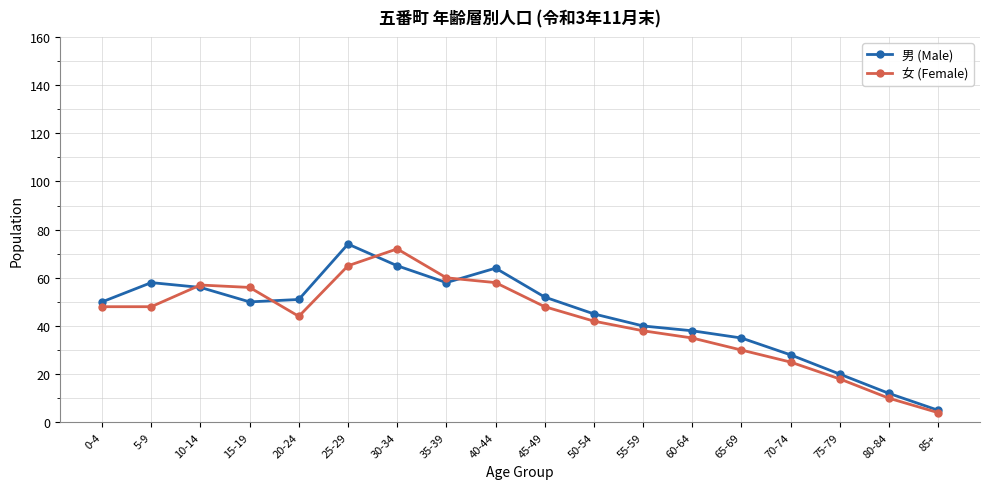

Reading right to left, extract all data points from this chart.

男 (Male): 5	12	20	28	35	38	40	45	52	64	58	65	74	51	50	56	58	50
女 (Female): 4	10	18	25	30	35	38	42	48	58	60	72	65	44	56	57	48	48